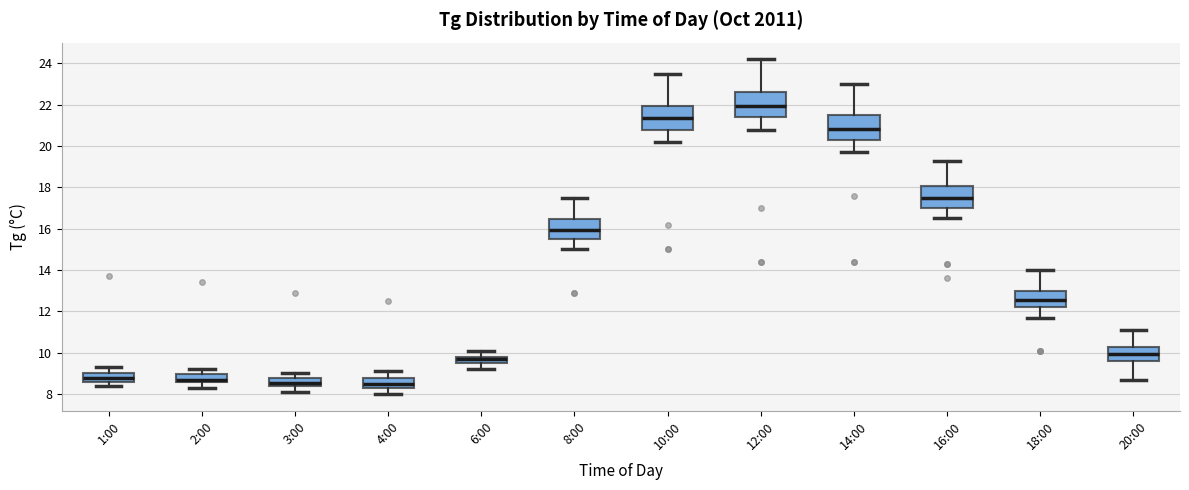

Reading left to right, read every box against the y-axis: the position of its median line, the range the box covers, and the ends of its whiskers. The values are not printed on the chart, so give them approximately, as read against the axis.

1:00: median 8.8, box 8.6 to 9.0, whiskers 8.4 to 9.4
2:00: median 8.8, box 8.6 to 9.0, whiskers 8.4 to 9.2
3:00: median 8.6, box 8.4 to 8.8, whiskers 8.2 to 9.0
4:00: median 8.6, box 8.4 to 8.8, whiskers 8.0 to 9.2
6:00: median 9.8 (just below the box's upper edge), box 9.6 to 9.8, whiskers 9.2 to 10.2
8:00: median 16.0, box 15.6 to 16.4, whiskers 15.0 to 17.6
10:00: median 21.4, box 20.8 to 22.0, whiskers 20.2 to 23.6
12:00: median 22.0, box 21.4 to 22.6, whiskers 20.8 to 24.2
14:00: median 20.8, box 20.4 to 21.6, whiskers 19.8 to 23.0
16:00: median 17.6, box 17.0 to 18.0, whiskers 16.6 to 19.4
18:00: median 12.6, box 12.2 to 13.0, whiskers 11.8 to 14.0
20:00: median 10.0, box 9.6 to 10.2, whiskers 8.8 to 11.2